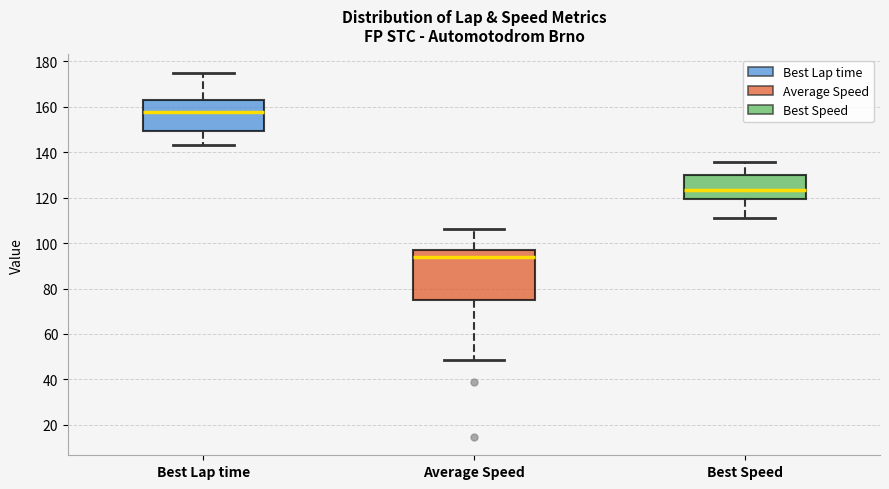

Comparing the boxes themselves (not the whiskers), which one is the tallest?

Average Speed